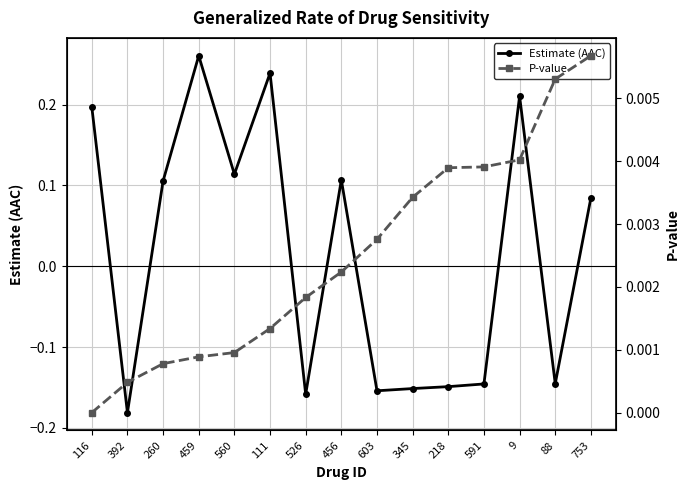

Rank the series at 116 from lowest to highest value.

P-value, Estimate (AAC)